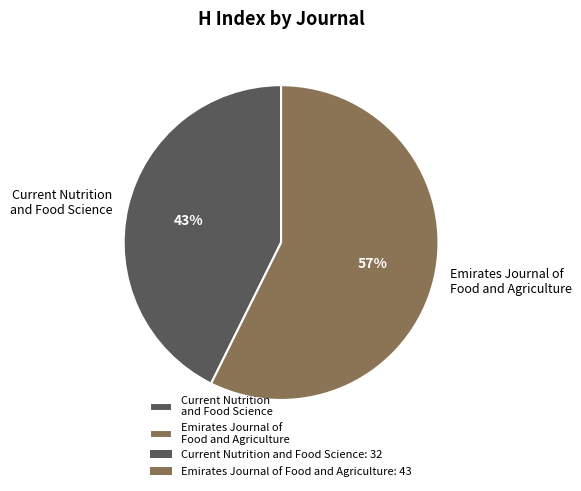

Between Emirates Journal of Food and Agriculture and Current Nutrition and Food Science, which is larger?

Emirates Journal of Food and Agriculture